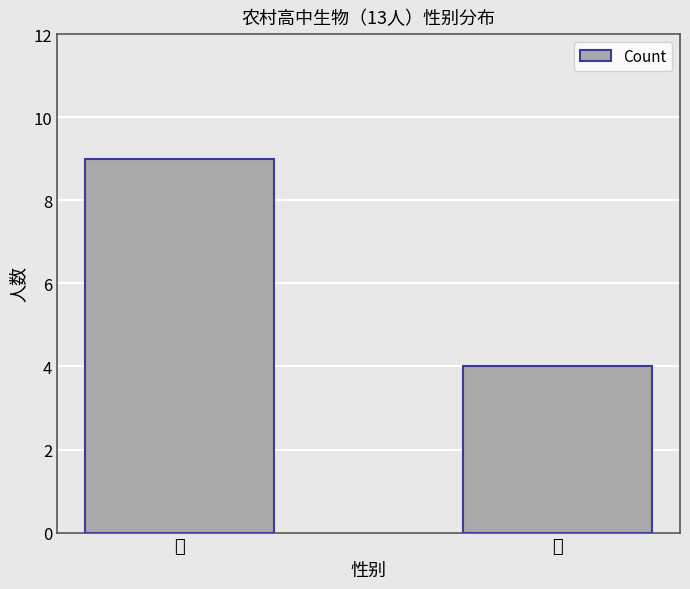

Is it true that the value at 男 is 7?

False